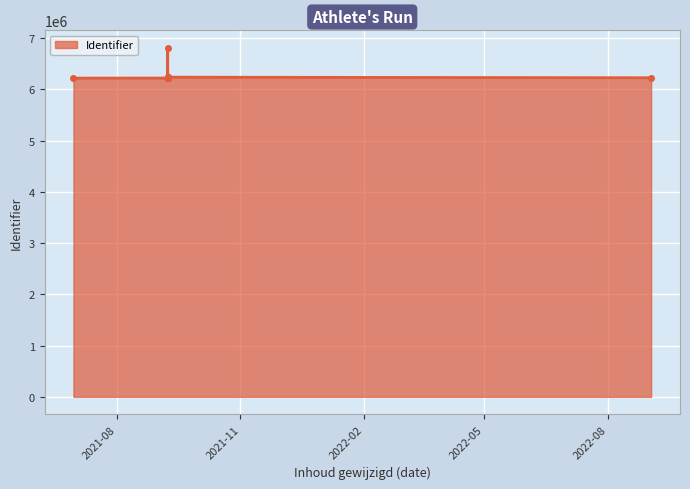

How many data points are less than 6222914?

7